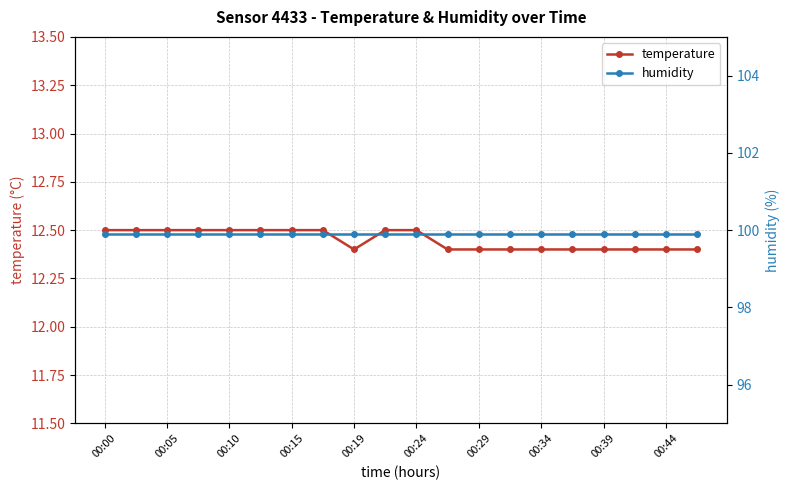

True or false: temperature has a value of 20.1 at 00:39.

False